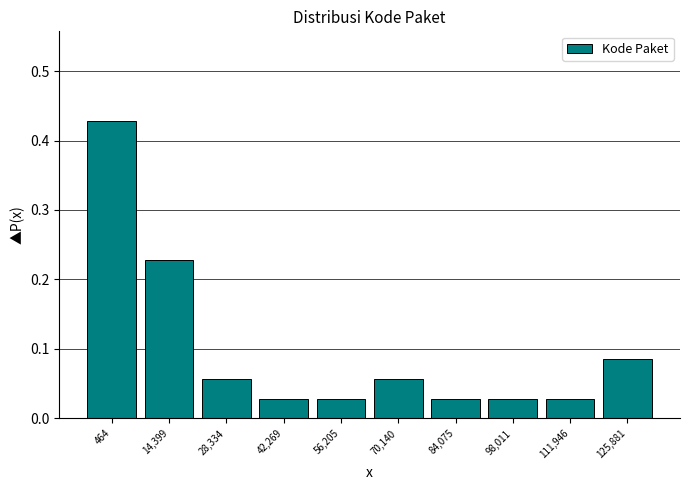

Which has a higher value, 70,140 or 111,946?

70,140